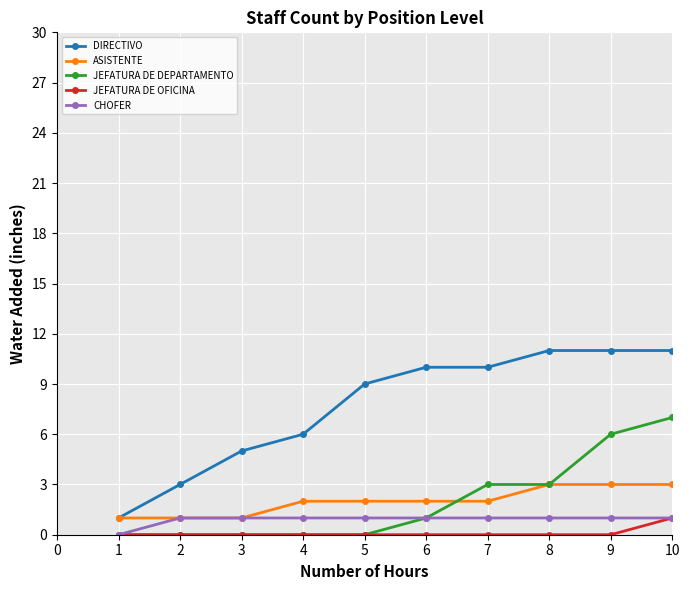

What is the maximum value for DIRECTIVO?

11